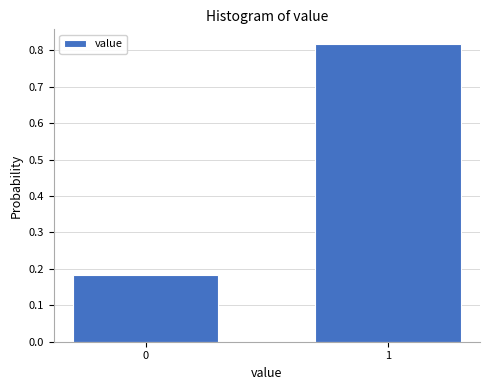

What is the sum of the values at 1 and 0?

1.0